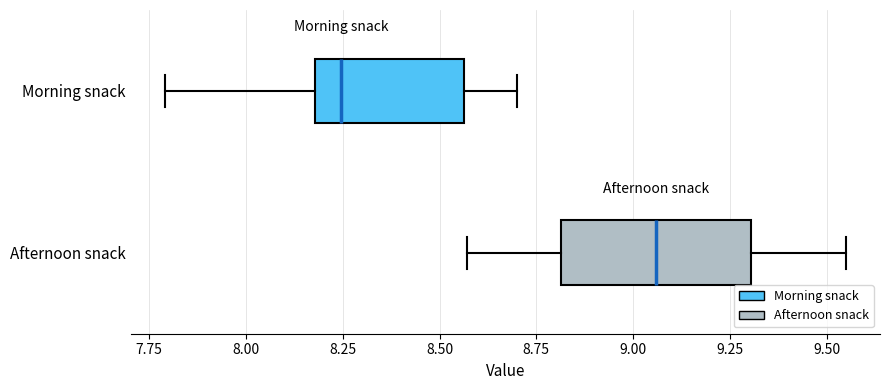

Comparing the boxes themselves (not the whiskers), which one is the widest?

Afternoon snack